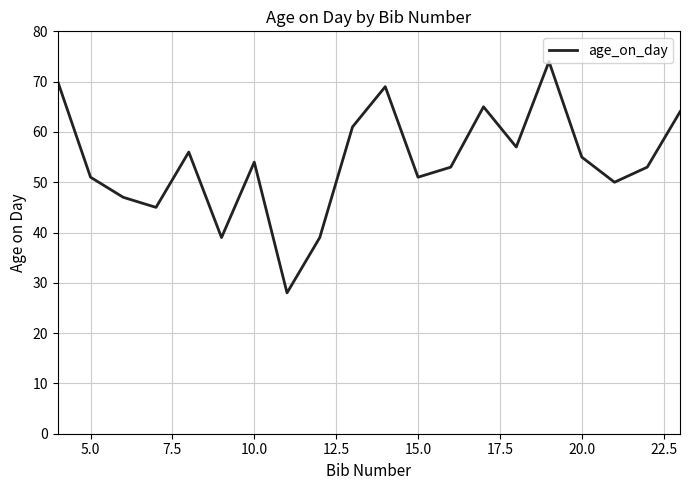

What is the difference between the maximum and minimum values?

46